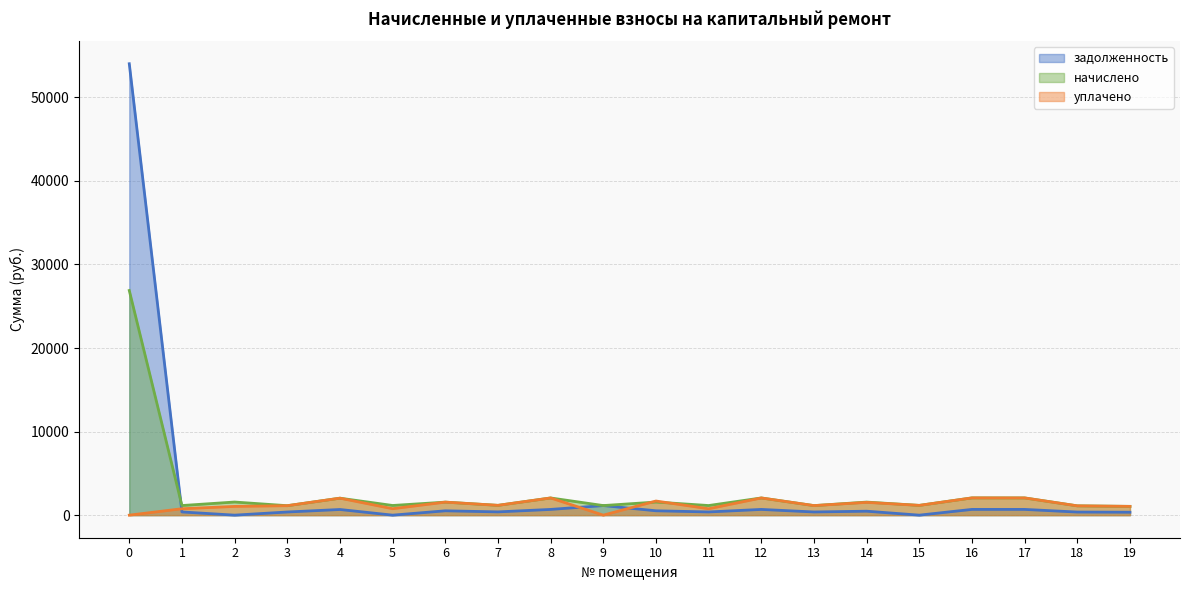

Does the chart have visible grid lines?

Yes